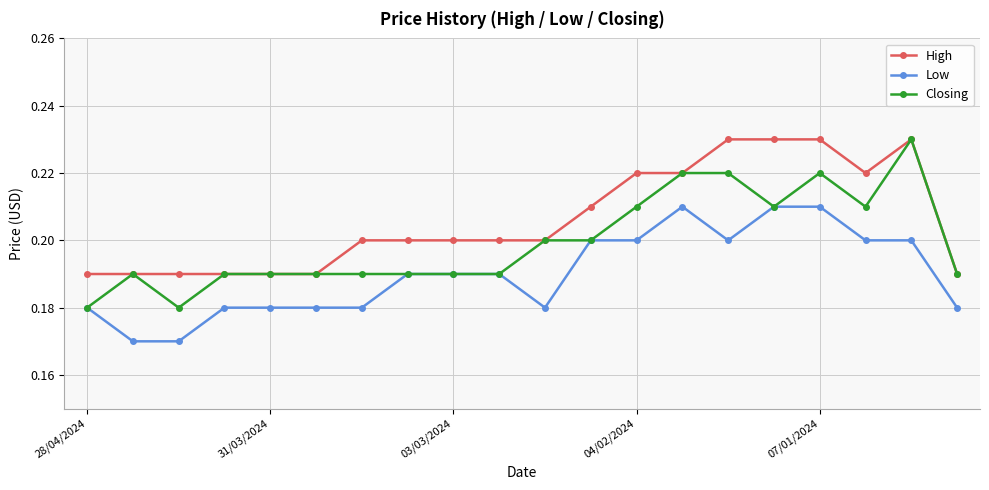

At how many categories does at least one series exceed 0?

20